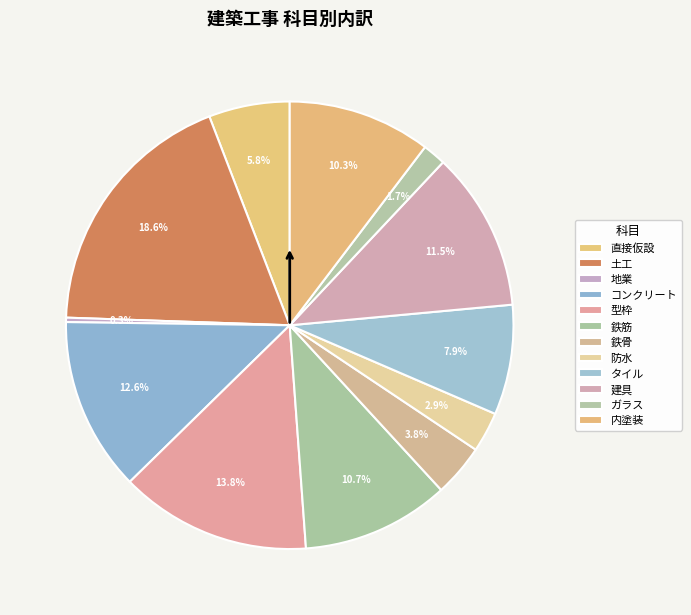

How much of the chart is everything except 建具?

88.5%